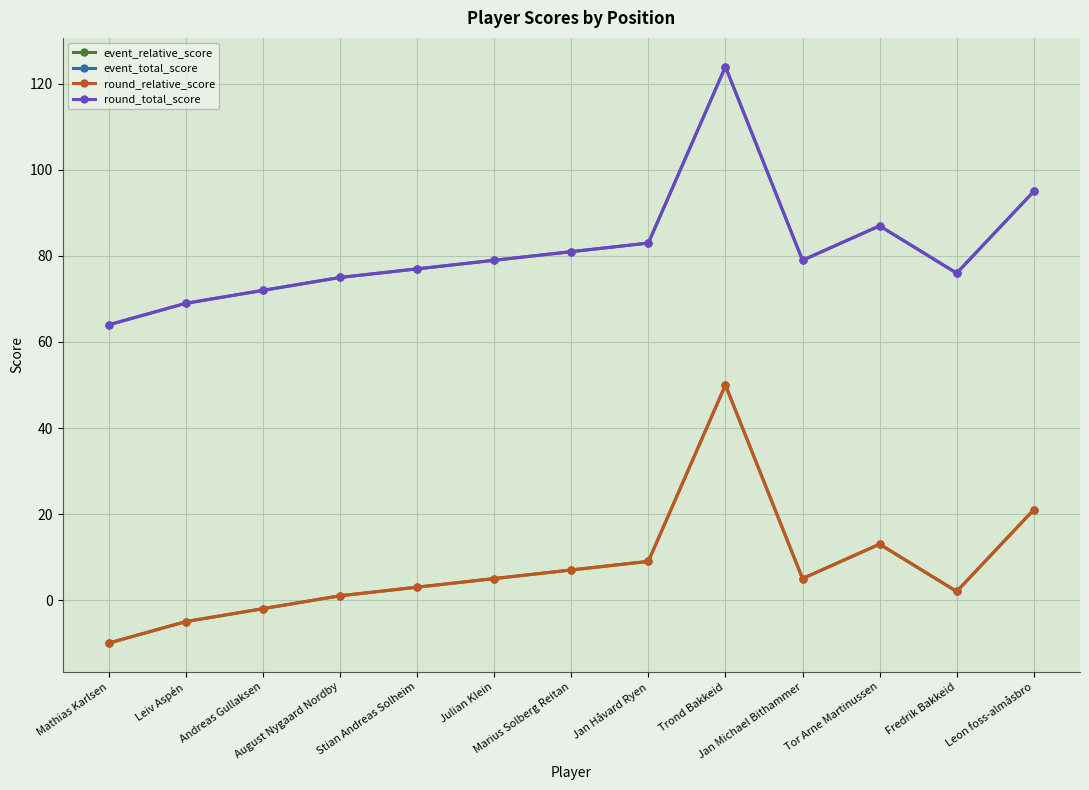

Read the event_relative_score value at Andreas Gullaksen.

-2